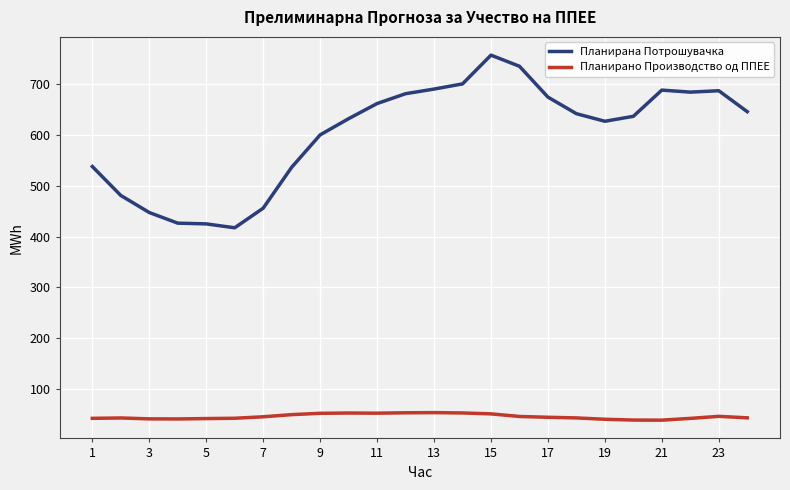

True or false: Планирана Потрошувачка and Планирано Производство од ППЕЕ intersect in this chart.

False